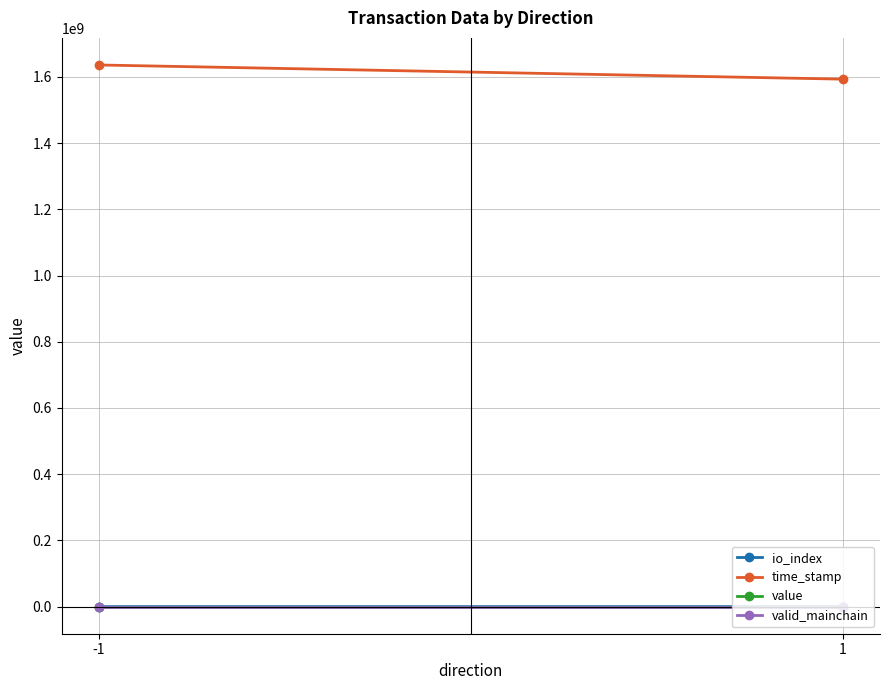

How many lines are shown in the chart?

4